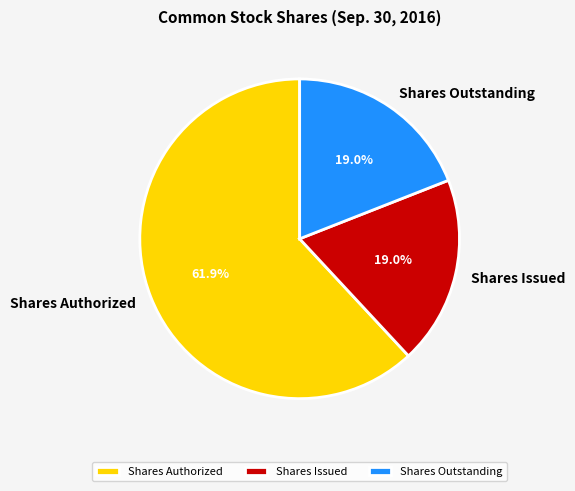

What is the ratio of the value at Shares Issued to the value at Shares Outstanding?

1.0